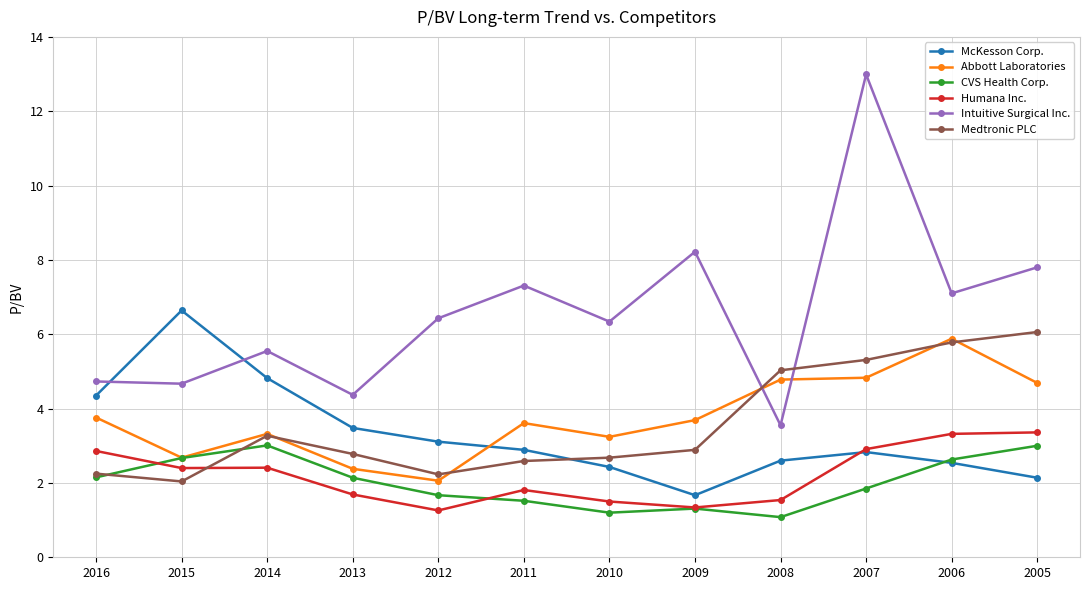

True or false: Intuitive Surgical Inc. has more than 0 interior local peaks.

True